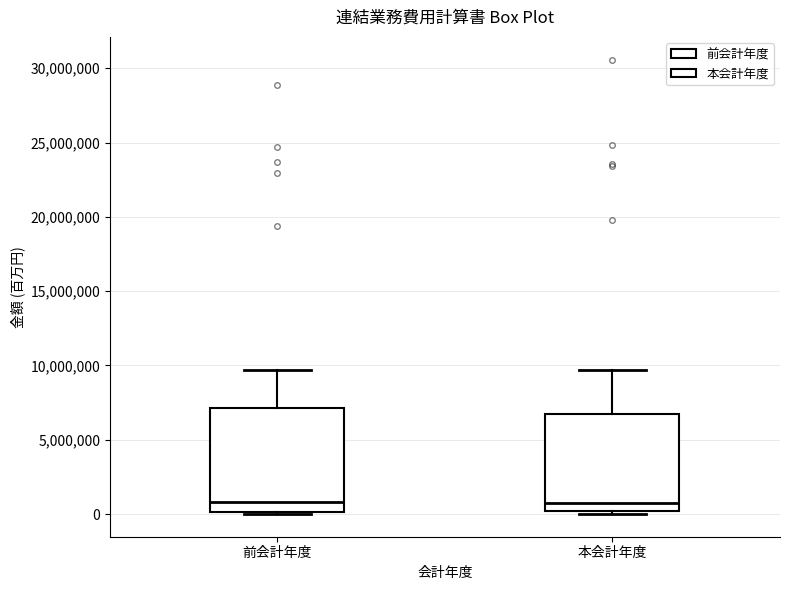

Where does the upper whisker of the box for 前会計年度 end on the y-axis? The values are not printed on the chart, so give them approximately, as read against the axis.

9500000